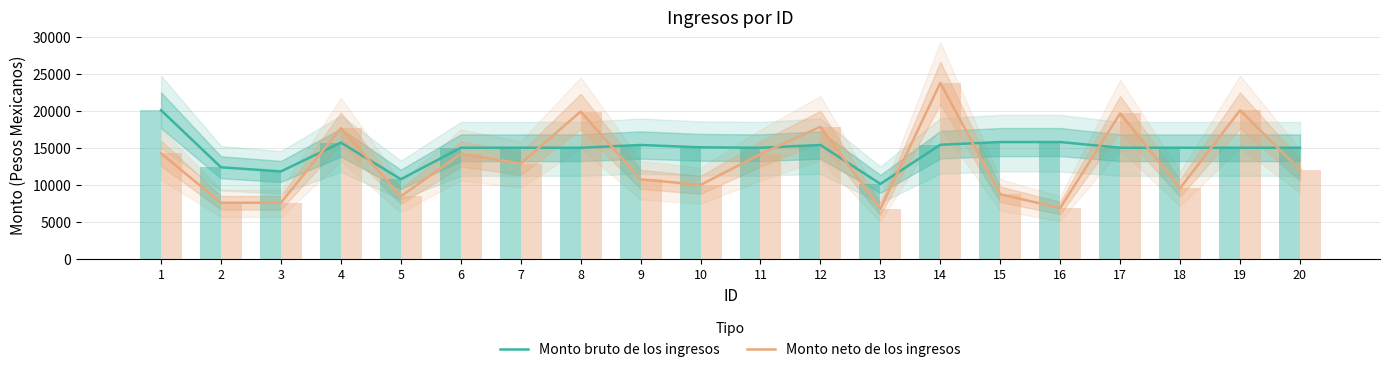

Are the bars grouped side by side (vs. stacked)?

Yes